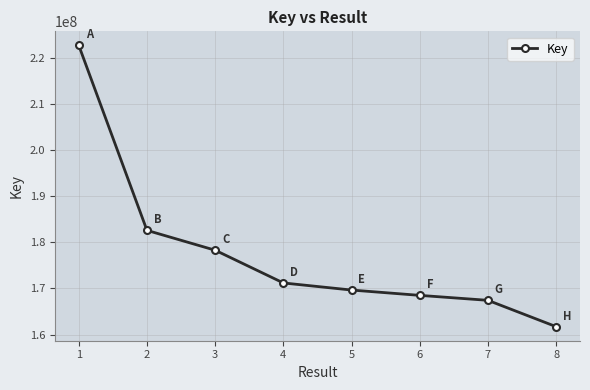

What is the difference between the second highest and minimum values?

20912340